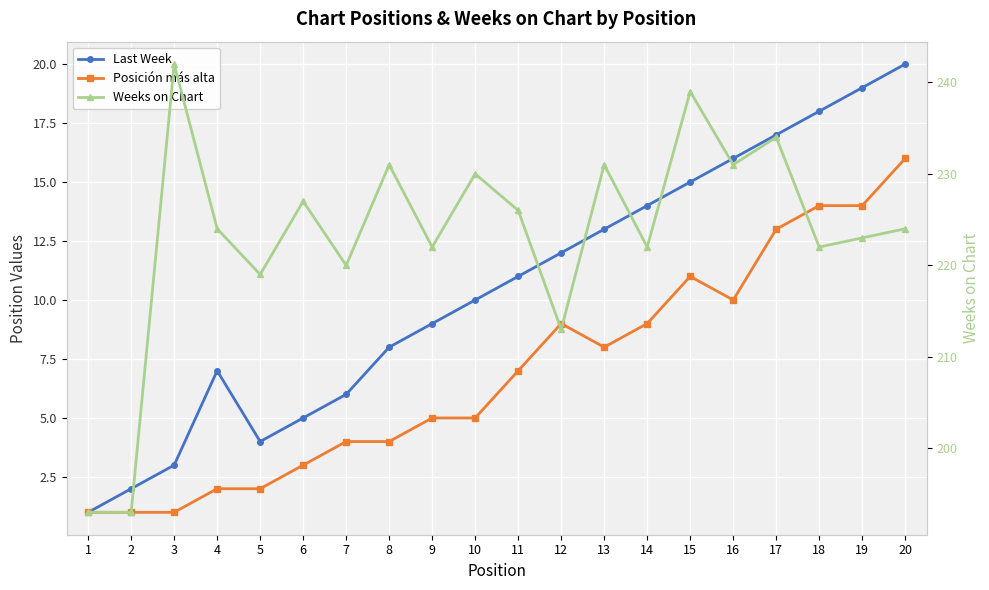

True or false: Weeks on Chart and Posición más alta cross at least once.

False